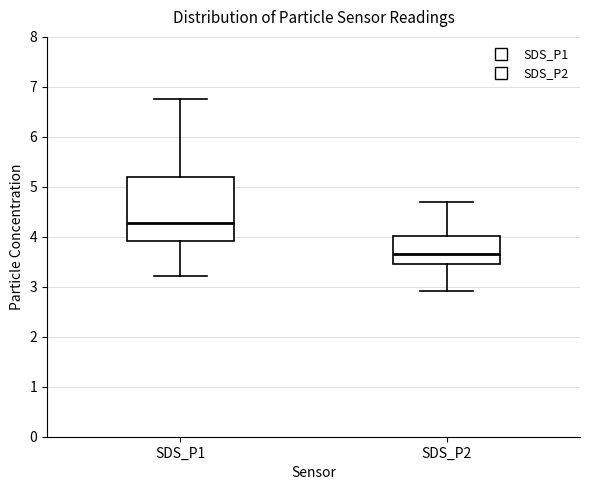

Where is the upper edge of the box for SDS_P2 on the y-axis? The values are not printed on the chart, so give them approximately, as read against the axis.

4.0